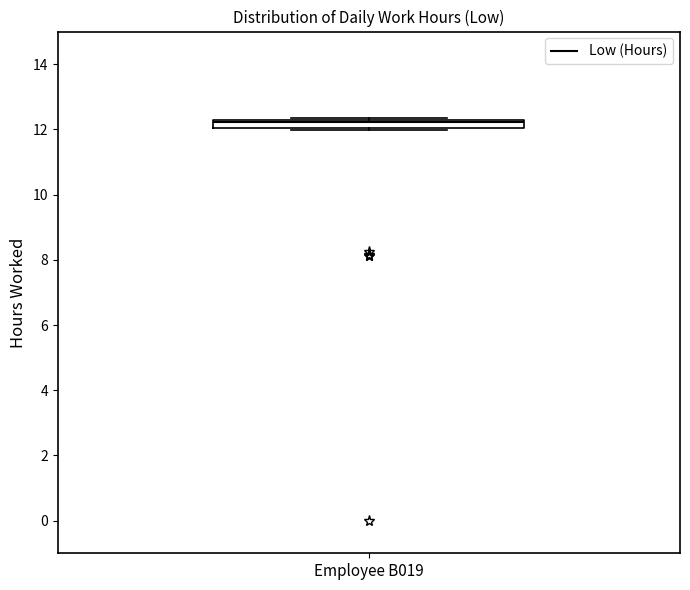

Where does the median line of the box for Employee B019 sit on the y-axis? The values are not printed on the chart, so give them approximately, as read against the axis.

12.2